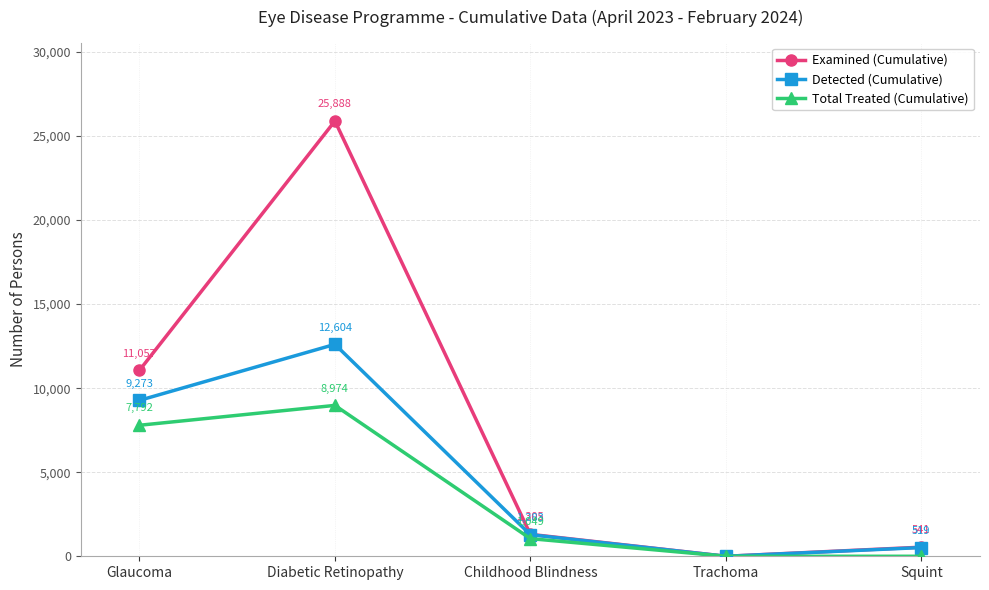

Rank the series at Childhood Blindness from highest to lowest value.

Examined (Cumulative), Detected (Cumulative), Total Treated (Cumulative)